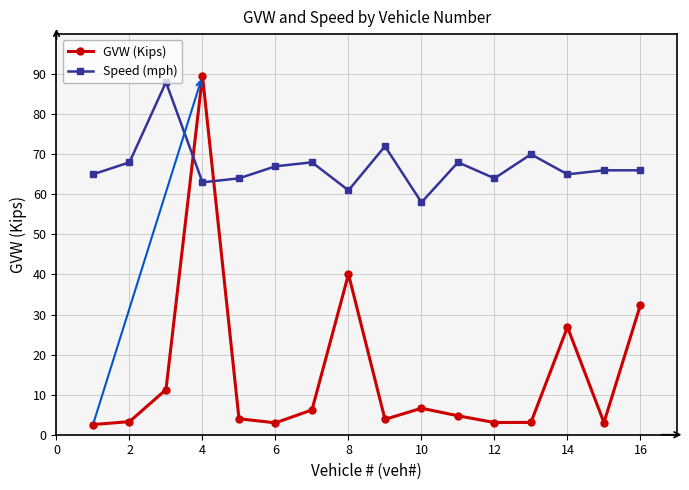

List the series in order of their overall mean, lowest first.

GVW (Kips), Speed (mph)